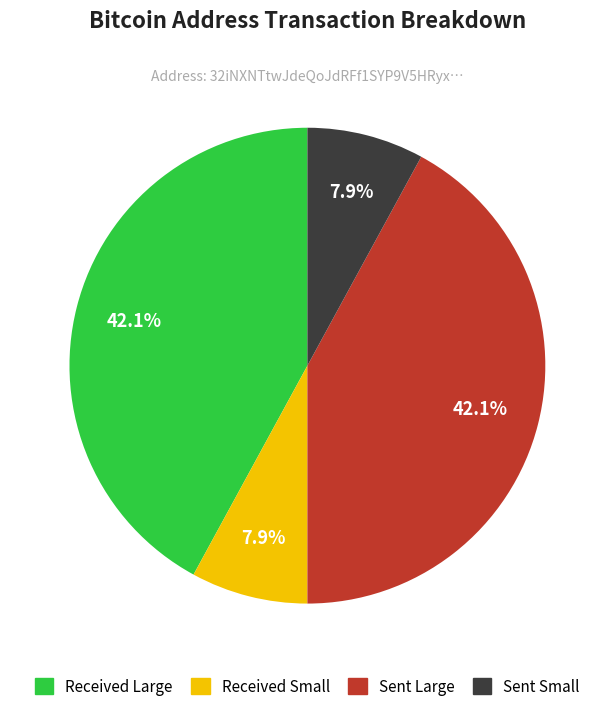

Is there any slice that represents more than half of the pie?

No